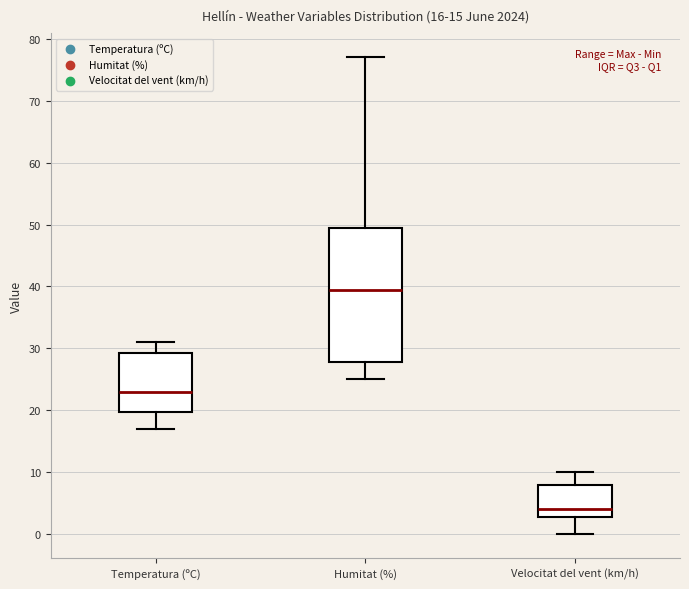

Comparing the boxes themselves (not the whiskers), which one is the tallest?

Humitat (%)